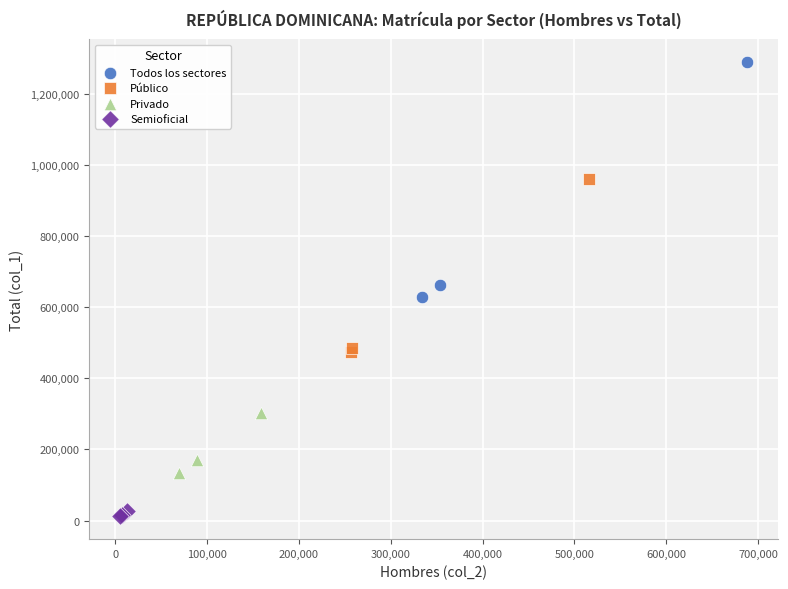

Which series contains the lowest Y value?

Semioficial